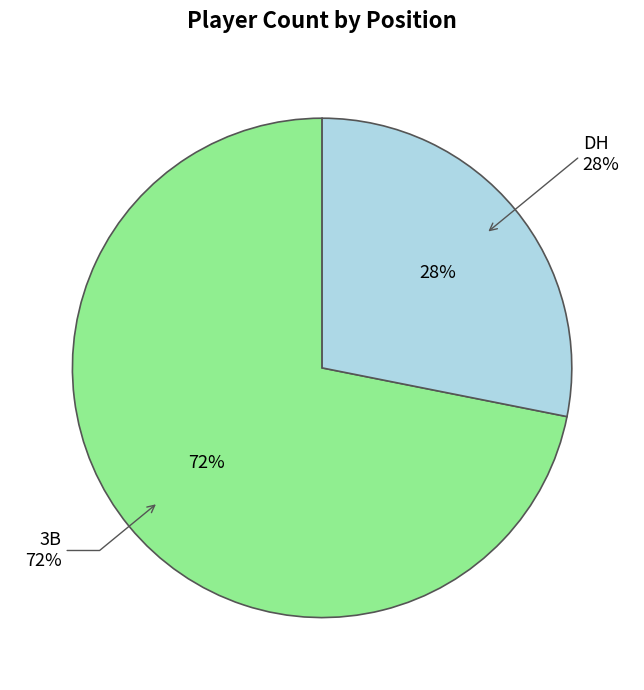

To the nearest percent, what is the average slice percentage?

50%